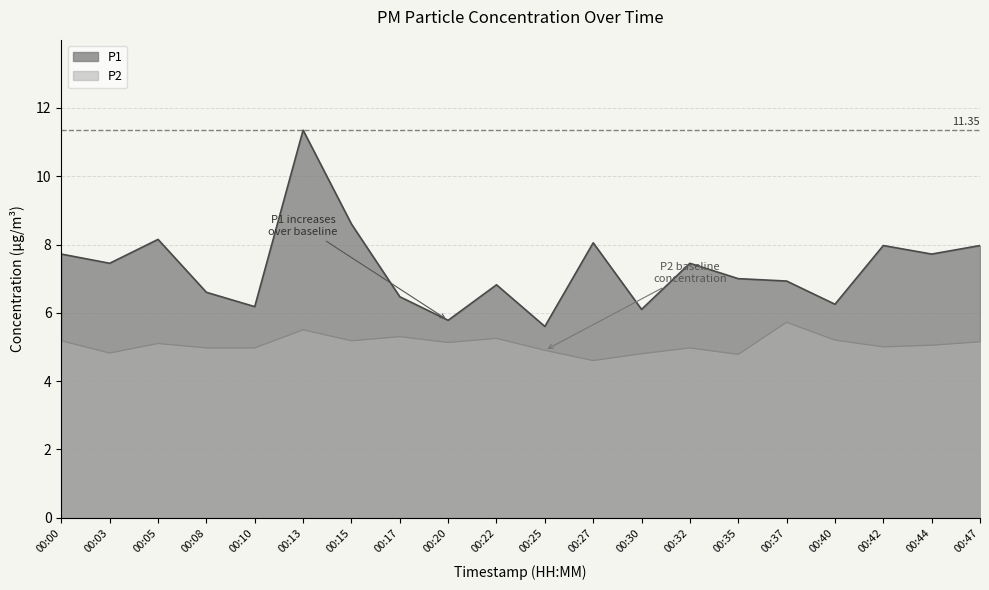

What is the value of the P1 point at the 5th from the left?

6.2